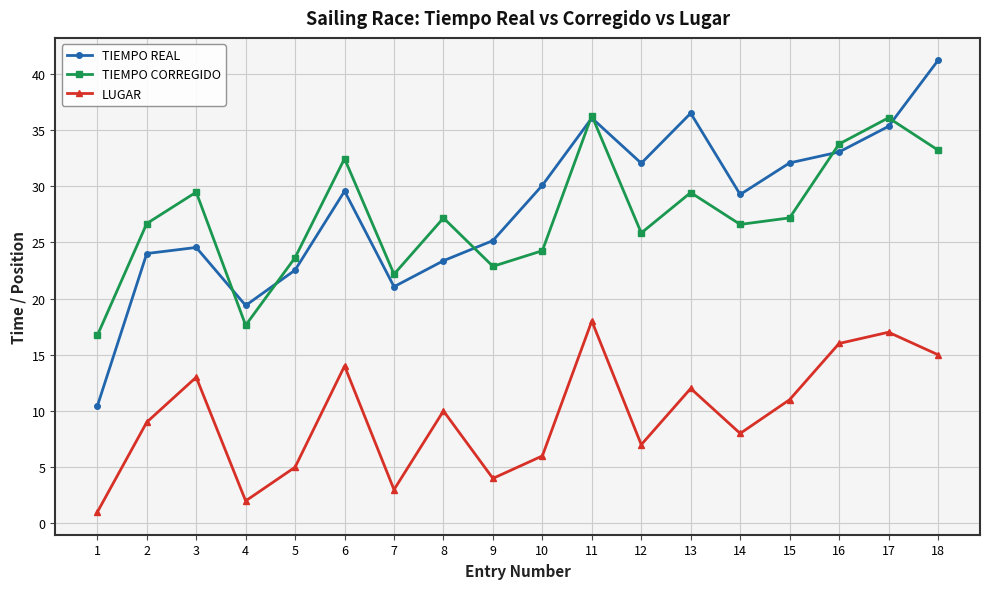

Is this an area chart (filled region under the line)?

No